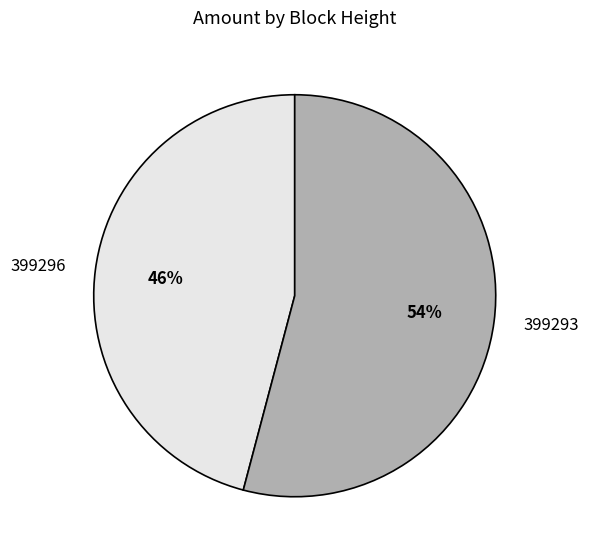

To the nearest percent, what is the average slice percentage?

50%